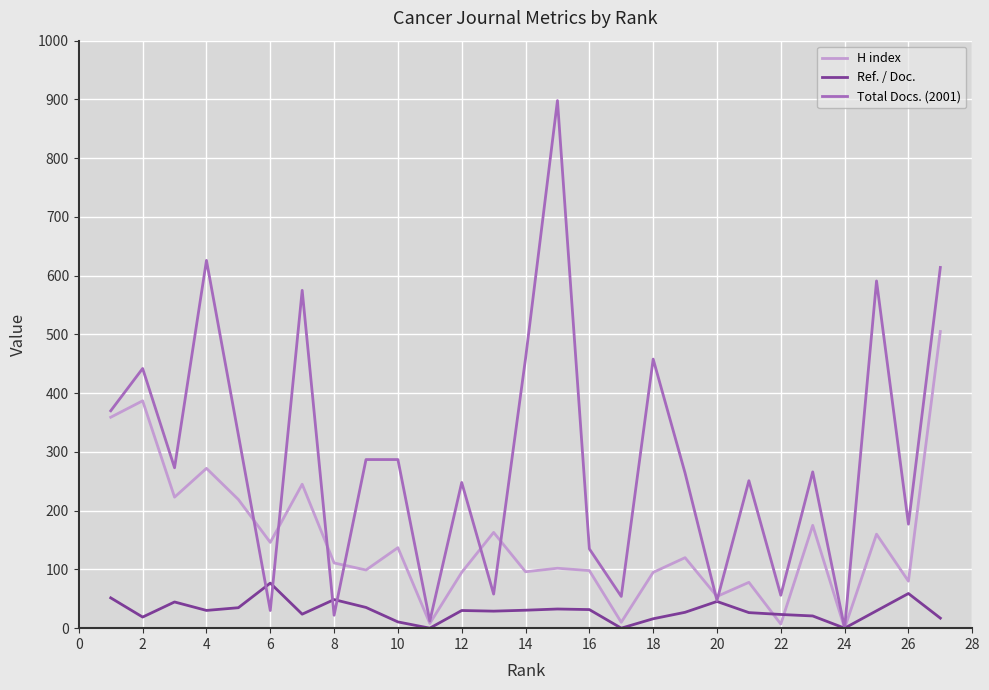

Which series has the largest range (max minus min)?

Total Docs. (2001)